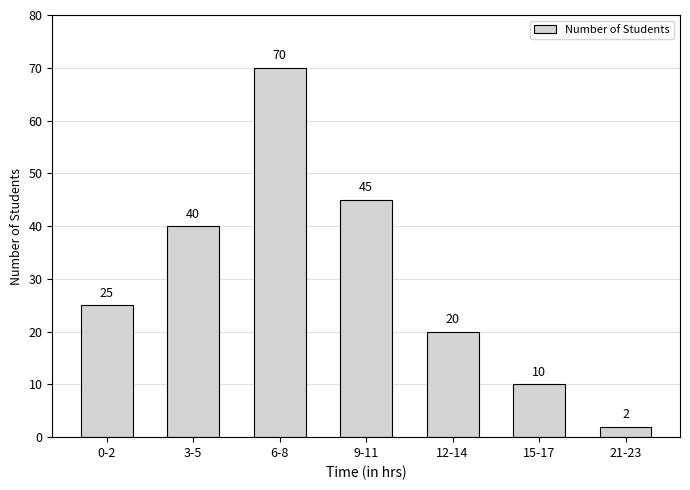

Reading right to left, what are all the values shown in this chart?

21-23=2	15-17=10	12-14=20	9-11=45	6-8=70	3-5=40	0-2=25